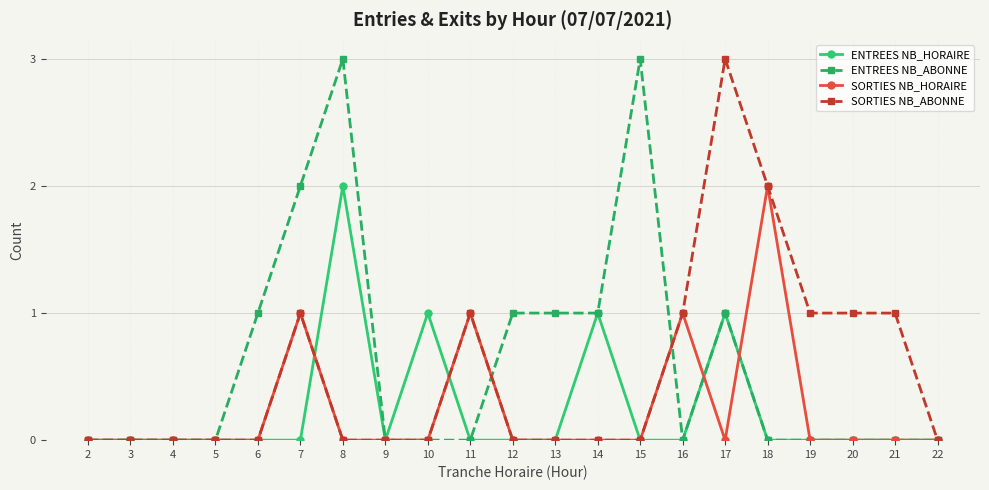

What is the greatest value displayed?

3